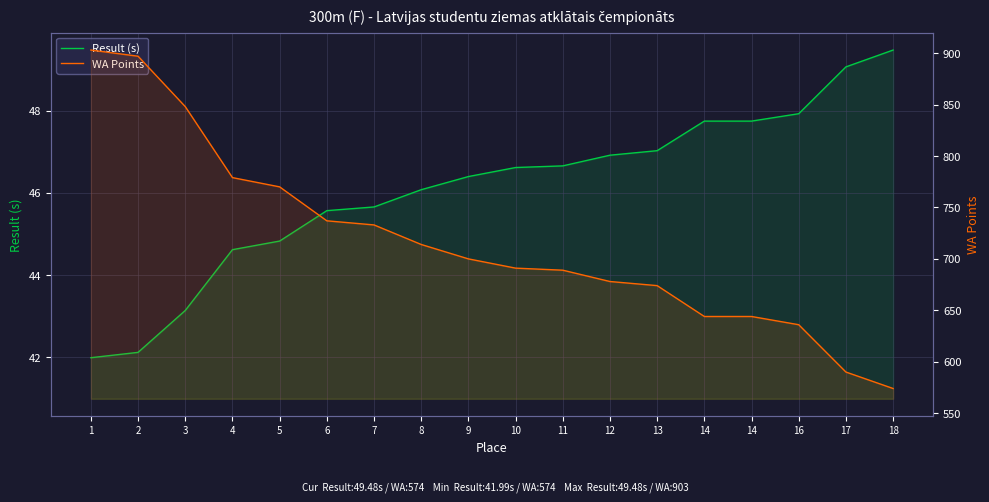

How many series are shown in this chart?

2